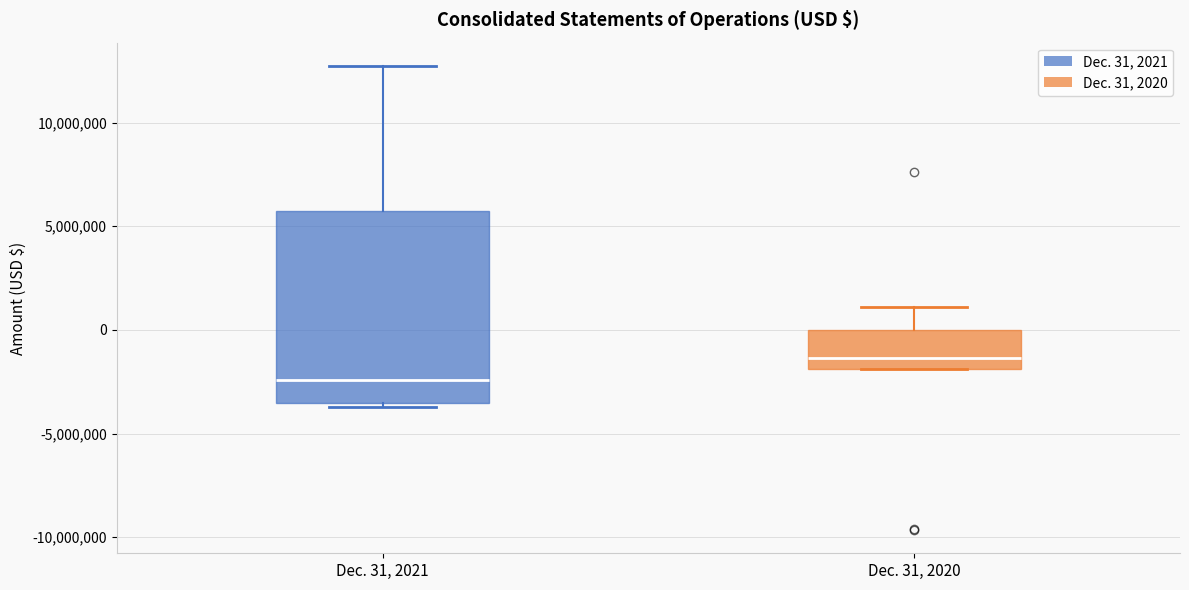

Which box's median line is the lowest?

Dec. 31, 2021